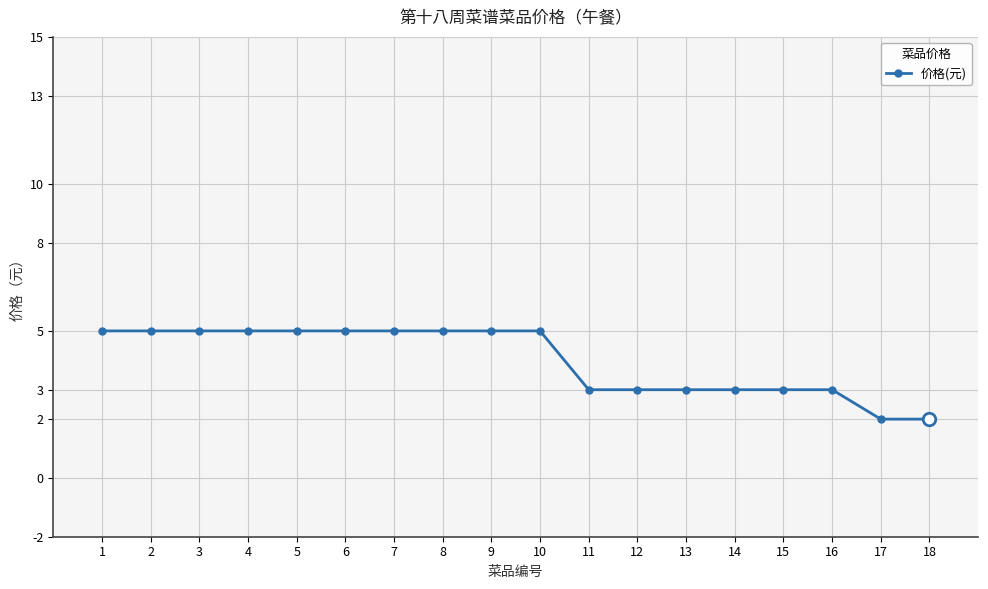

Reading left to right, list all the values displayed in this chart.

5	5	5	5	5	5	5	5	5	5	3	3	3	3	3	3	2	2